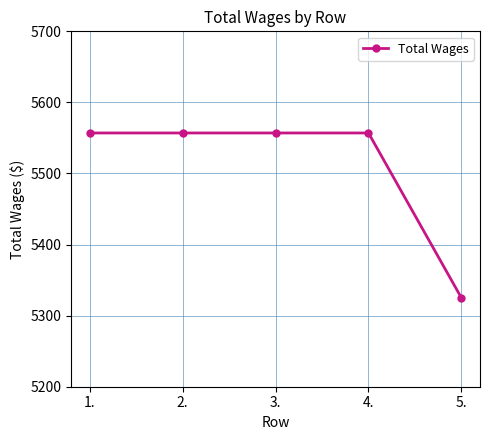

The chart shows a value of 2517 at 1.. True or false?

False